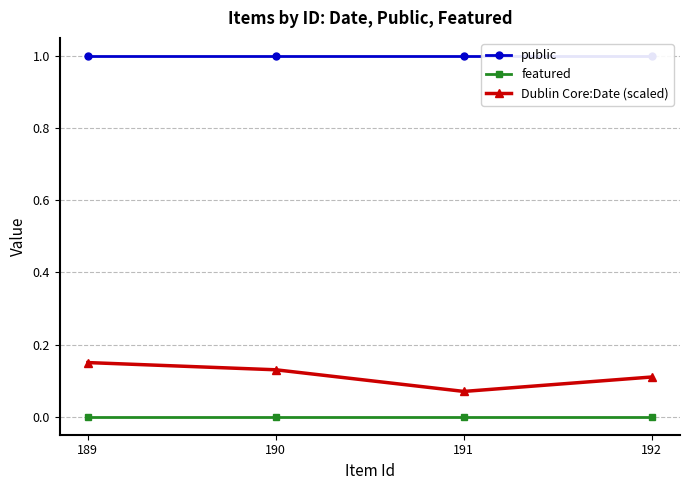

True or false: public and featured intersect in this chart.

False